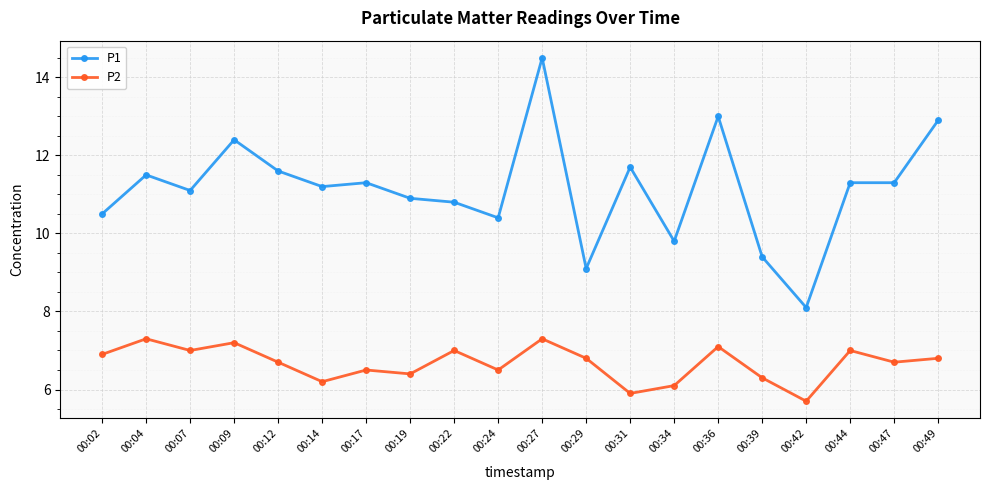

Which category has the lowest value in the P2 series?

00:42